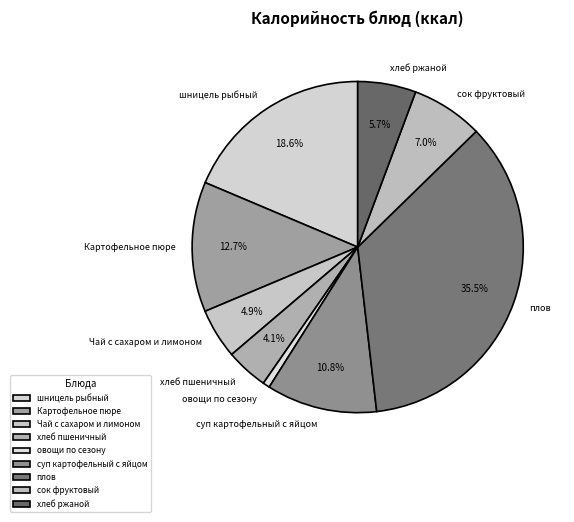

Is it true that суп картофельный с яйцом is 11% of the pie?

True